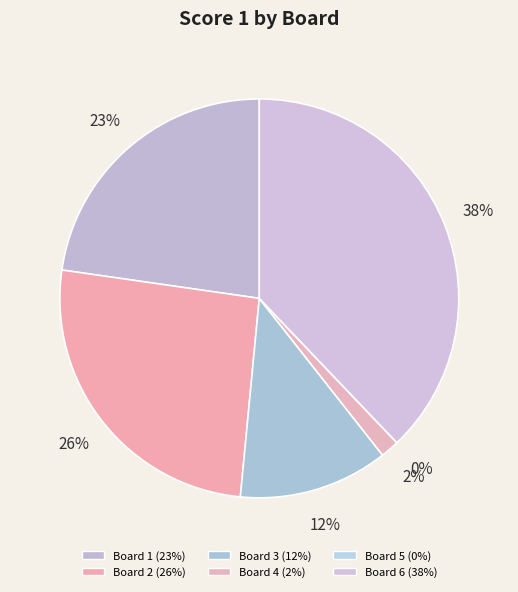

What portion of the pie excludes Board 4?

98.5%